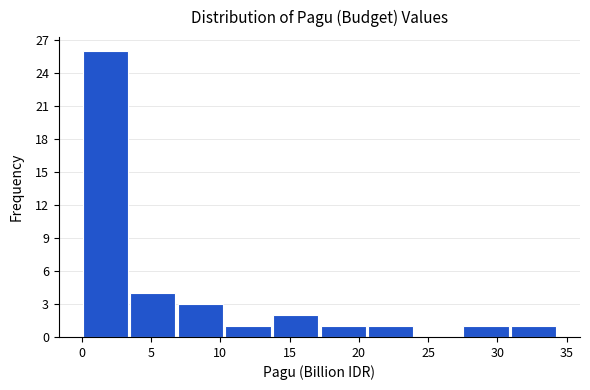

What is the height of the bar covering 3.5 to 7.0 on the x-axis? Neither the bar edges nor the heights are printed on the chart, so give them approximately, as read against the axes.

4